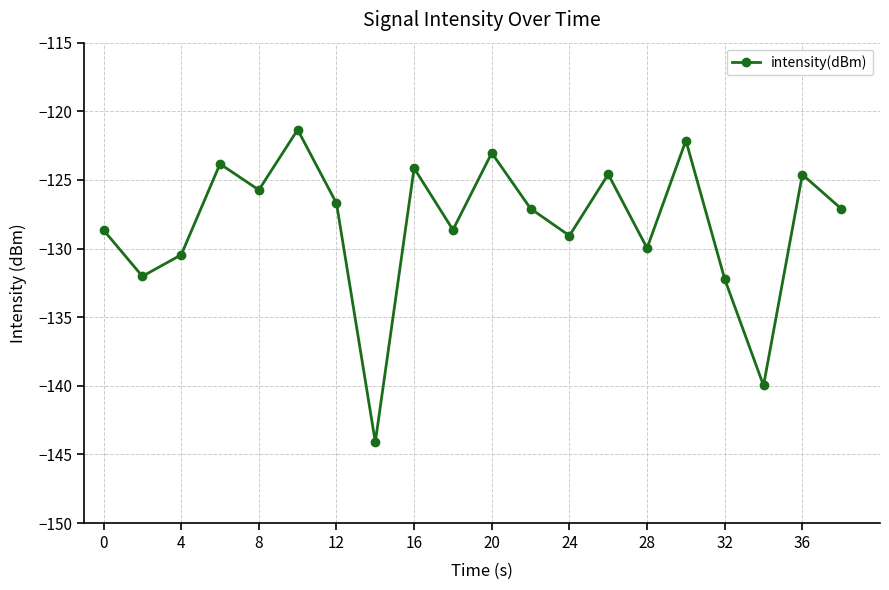

What is the average value?

-128.3